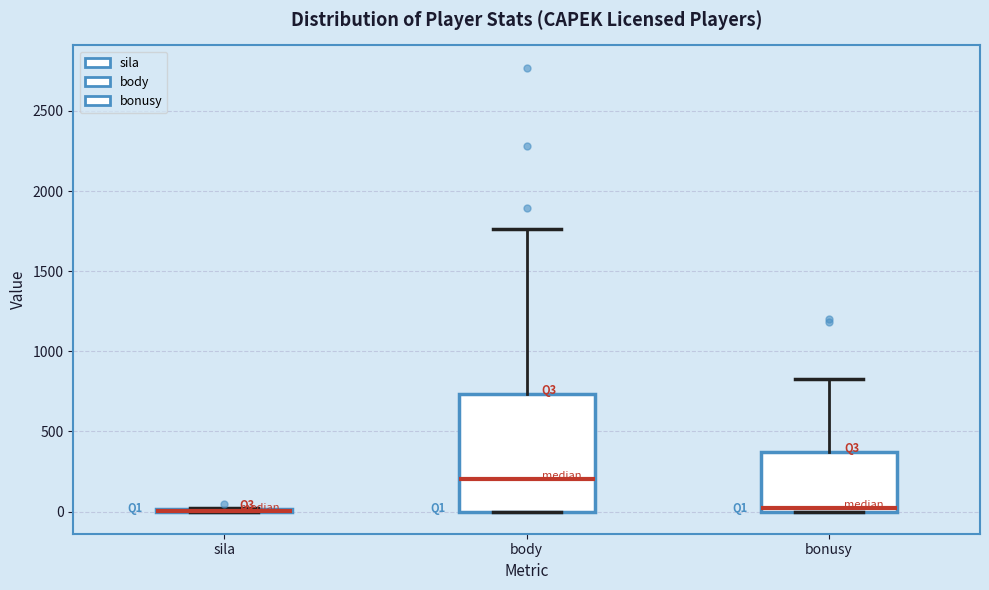

Reading left to right, transcribe this box plot: for each box, give where its median line is, the range the box spans, and where its two whiskers end, as read against the y-axis. The values are not printed on the chart, so give them approximately, as read against the axis.

sila: box collapsed to a line at 0, whiskers 0 to 50
body: median 200, box 0 to 750, whiskers 0 to 1750
bonusy: median 0 (just above the box's lower edge), box 0 to 350, whiskers 0 to 850